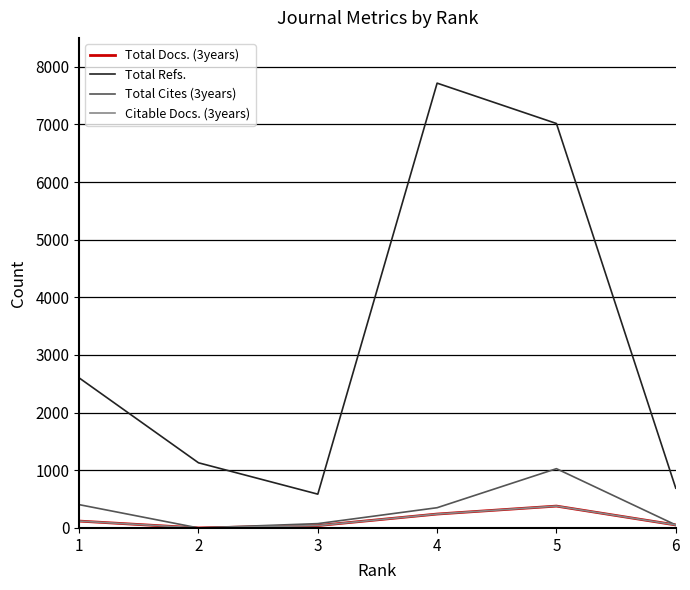

Which series has the widest spread of values?

Total Refs.